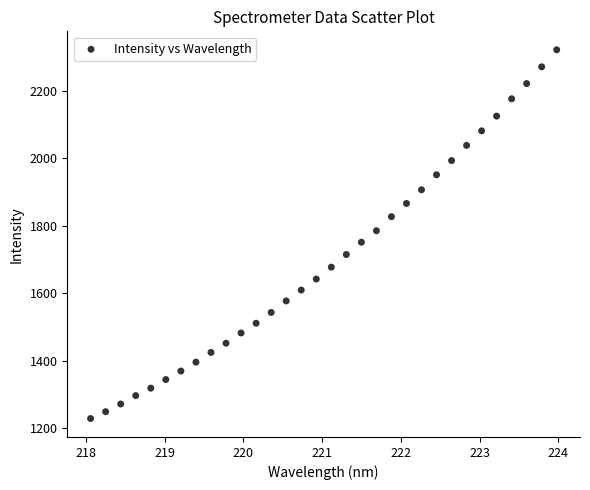

What is the range of Y values (max minus min)?

1092.5